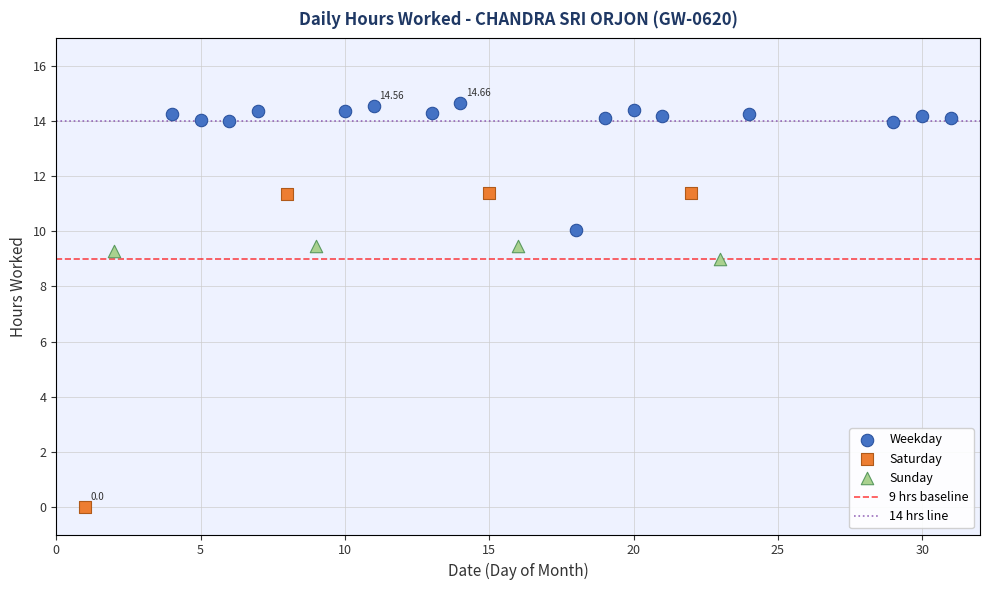

Which series reaches the minimum Y coordinate?

Saturday